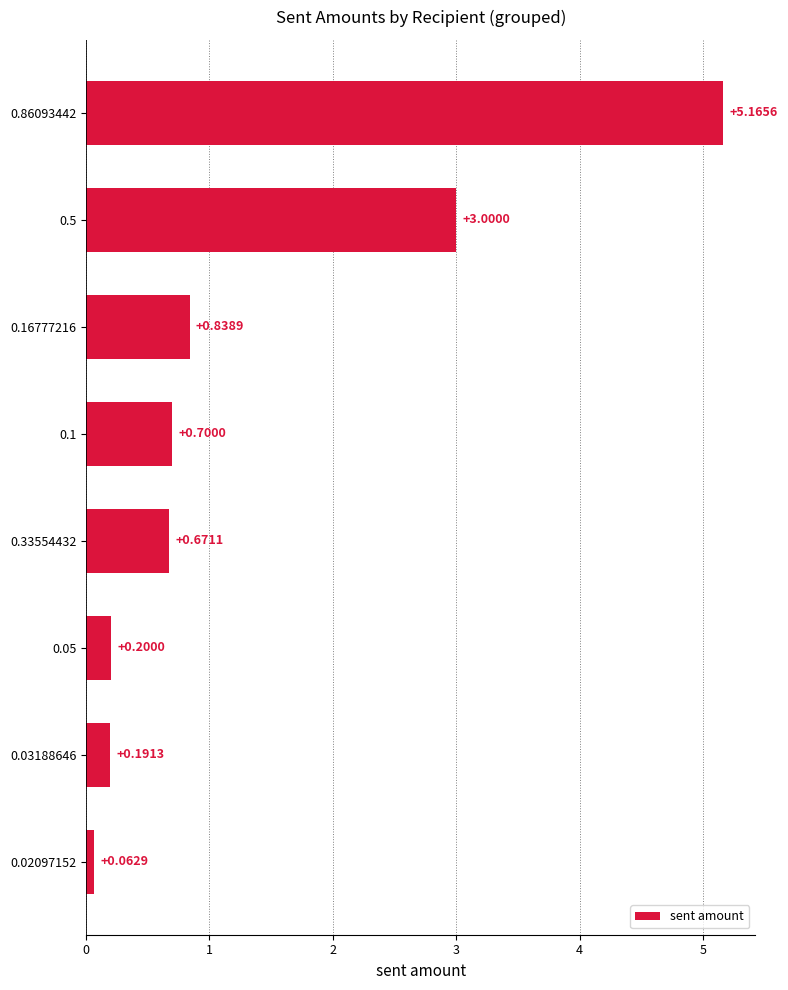

What is the difference between the maximum and minimum values?

5.1